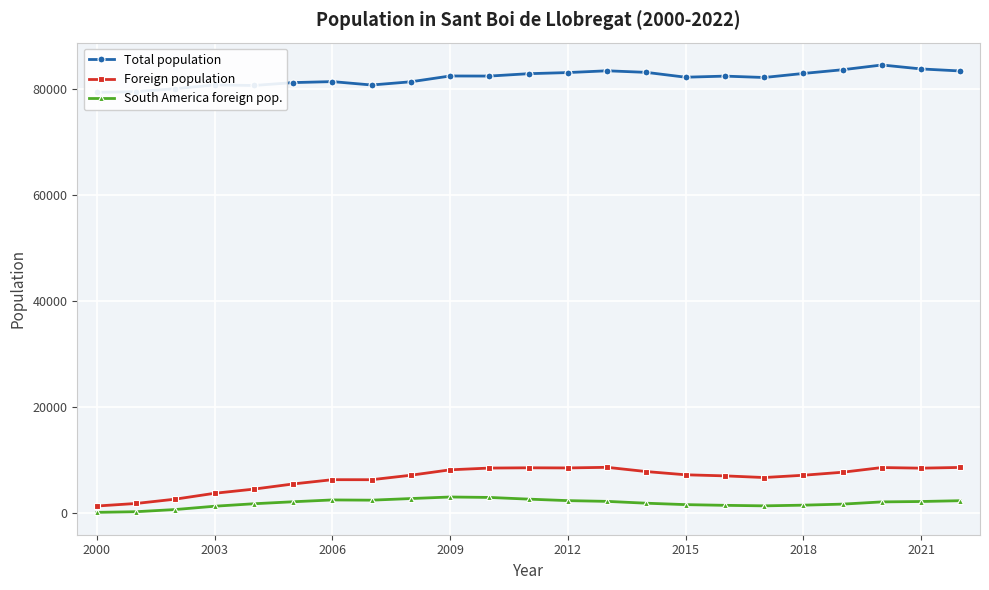

What is the sum of the Foreign population values at 2021 and 2012?

17052